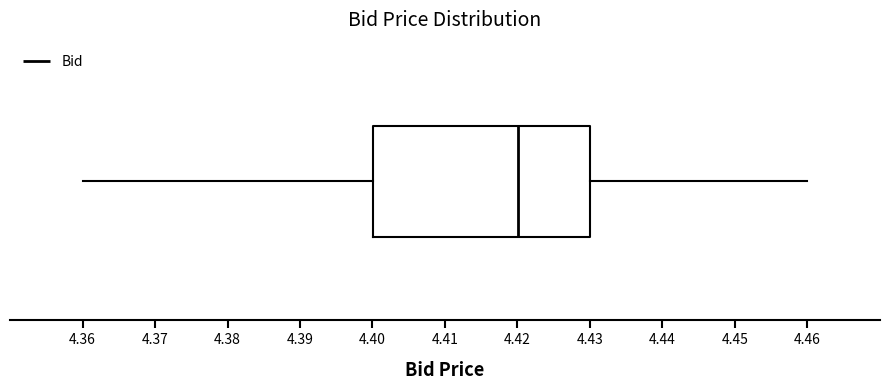

Read this box plot against the x-axis: the position of the median line, the range covered by the box, and the ends of both whiskers. The values are not printed on the chart, so give them approximately, as read against the axis.

median 4.42, box 4.40 to 4.43, whiskers 4.36 to 4.46